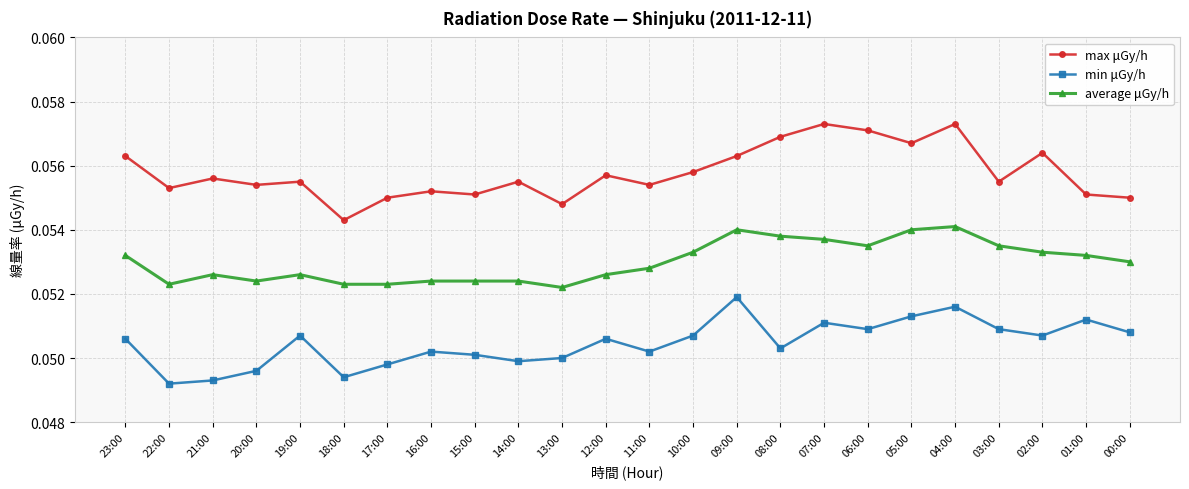

At which category does max μGy/h reach its first local valley?

22:00